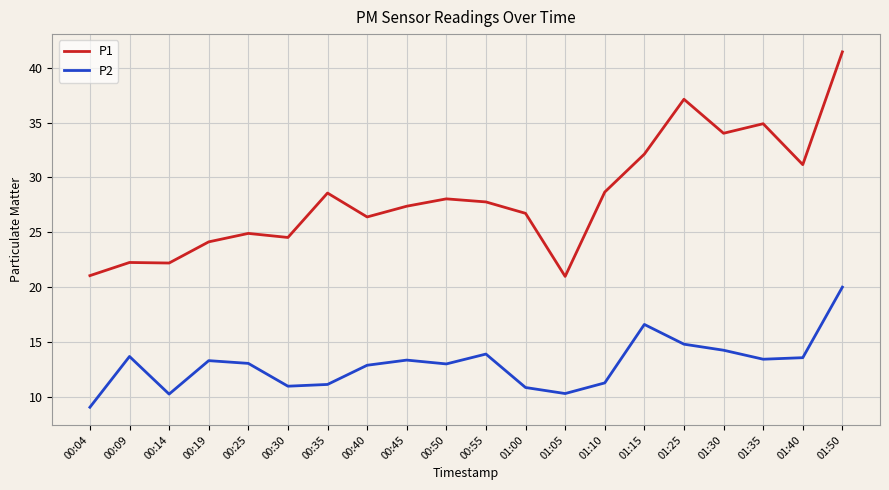

What is the highest value of the P2 series?

20.0